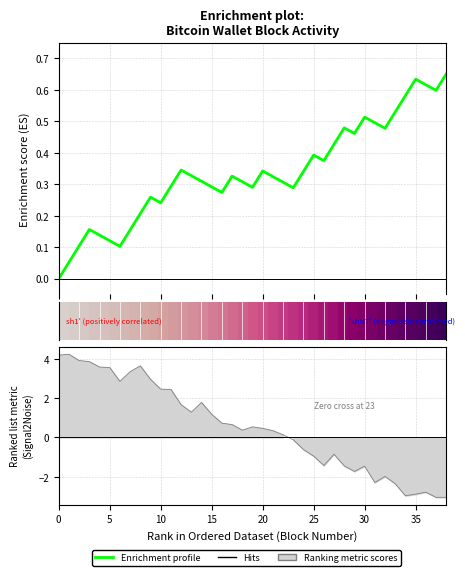

True or false: Enrichment profile has a value of 1.0 at 34.

False